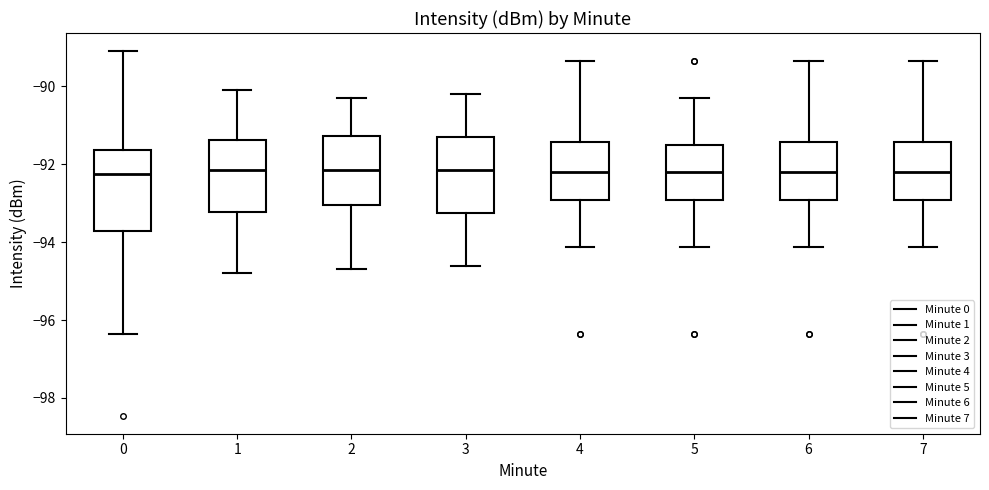

Reading left to right, read every box against the y-axis: the position of its median line, the range the box covers, and the ends of its whiskers. The values are not printed on the chart, so give them approximately, as read against the axis.

0: median -92.2, box -93.8 to -91.6, whiskers -96.4 to -89.0
1: median -92.2, box -93.2 to -91.4, whiskers -94.8 to -90.0
2: median -92.2, box -93.0 to -91.2, whiskers -94.6 to -90.2
3: median -92.2, box -93.2 to -91.2, whiskers -94.6 to -90.2
4: median -92.2, box -93.0 to -91.4, whiskers -94.2 to -89.4
5: median -92.2, box -93.0 to -91.4, whiskers -94.2 to -90.2
6: median -92.2, box -93.0 to -91.4, whiskers -94.2 to -89.4
7: median -92.2, box -93.0 to -91.4, whiskers -94.2 to -89.4